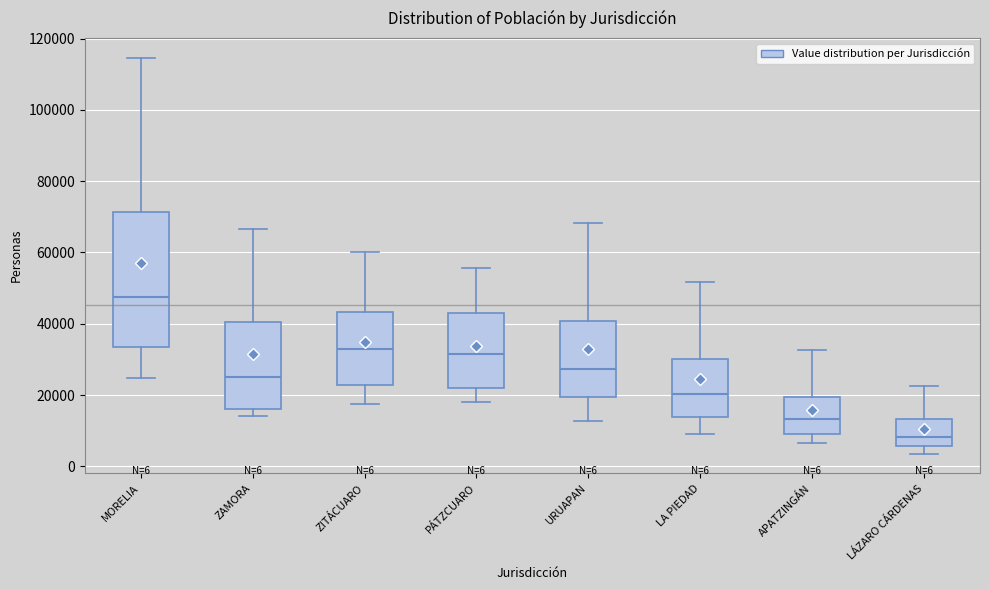

Which box has the highest median line?

MORELIA